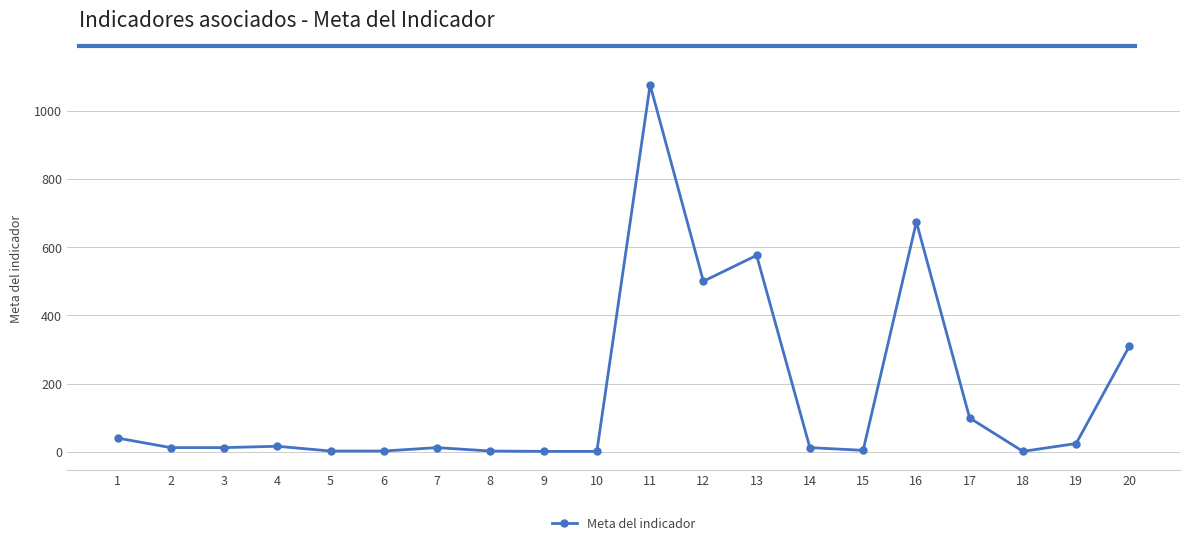

What is the difference between the values at 20 and 13?

266